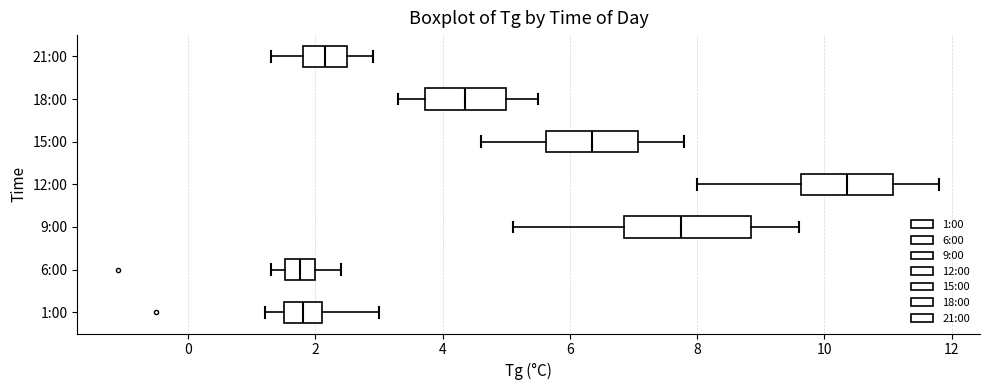

Reading bottom to top, transcribe this box plot: for each box, give where its median line is, the range the box spans, and where its two whiskers end, as read against the x-axis. The values are not printed on the chart, so give them approximately, as read against the axis.

1:00: median 1.8, box 1.6 to 2.2, whiskers 1.2 to 3.0
6:00: median 1.8, box 1.6 to 2.0, whiskers 1.4 to 2.4
9:00: median 7.8, box 6.8 to 8.8, whiskers 5.2 to 9.6
12:00: median 10.4, box 9.6 to 11.0, whiskers 8.0 to 11.8
15:00: median 6.4, box 5.6 to 7.0, whiskers 4.6 to 7.8
18:00: median 4.4, box 3.8 to 5.0, whiskers 3.4 to 5.6
21:00: median 2.2, box 1.8 to 2.6, whiskers 1.4 to 3.0